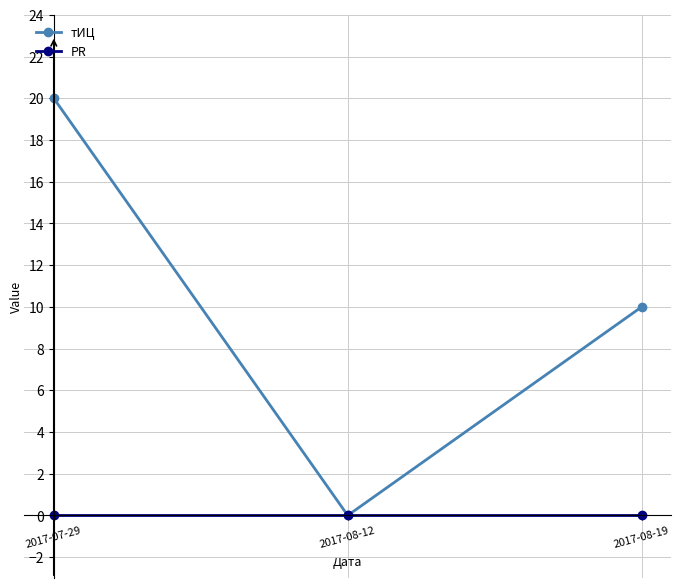

Read the тИЦ value at 2017-07-29, to the nearest 10.

20